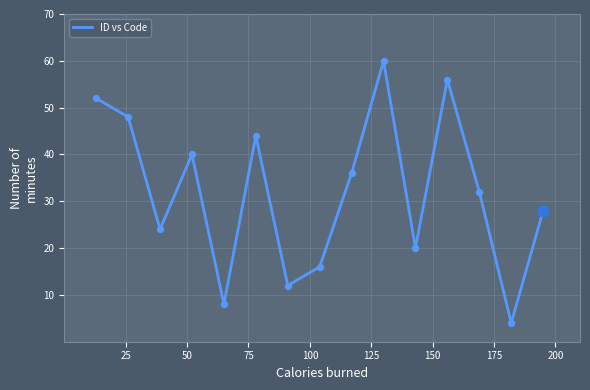

What is the difference between the maximum and minimum values?

56